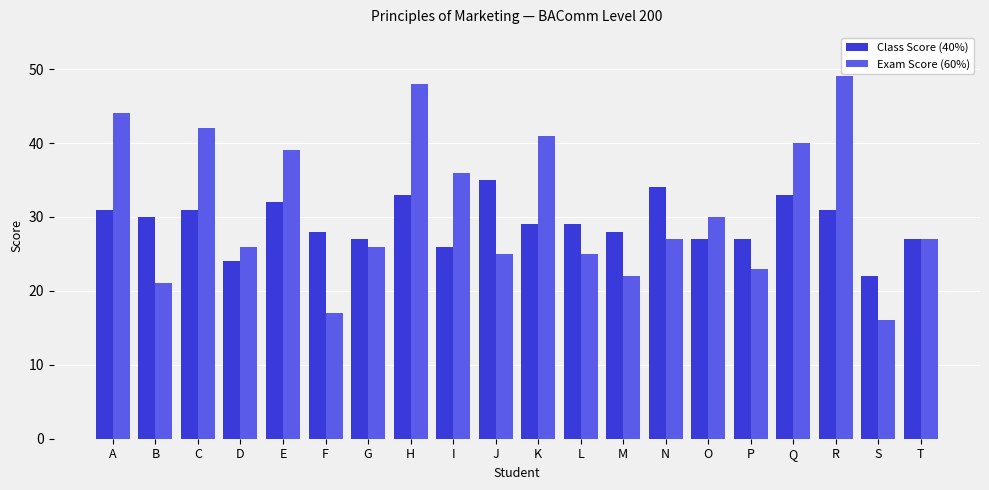

Reading left to right, extract all data points from this chart.

Class Score (40%): A=31	B=30	C=31	D=24	E=32	F=28	G=27	H=33	I=26	J=35	K=29	L=29	M=28	N=34	O=27	P=27	Q=33	R=31	S=22	T=27
Exam Score (60%): A=44	B=21	C=42	D=26	E=39	F=17	G=26	H=48	I=36	J=25	K=41	L=25	M=22	N=27	O=30	P=23	Q=40	R=49	S=16	T=27